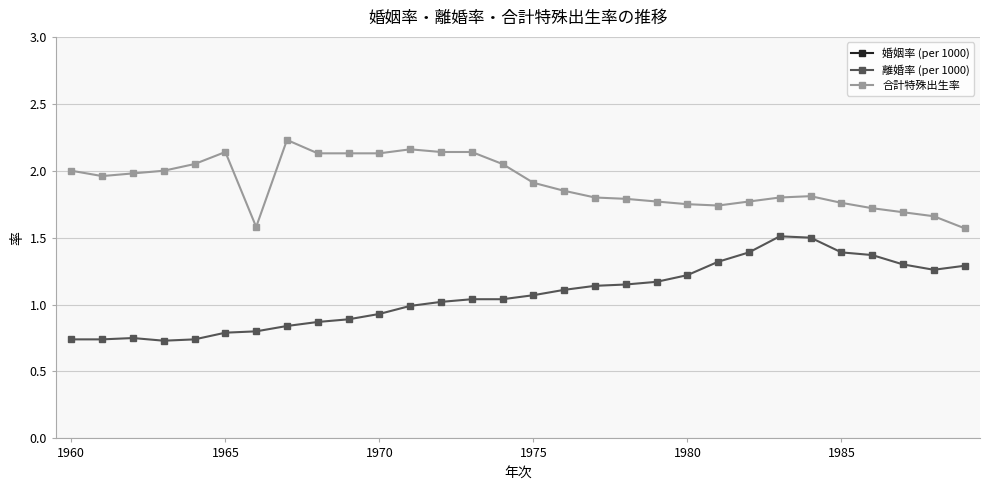

Does the chart have visible grid lines?

Yes